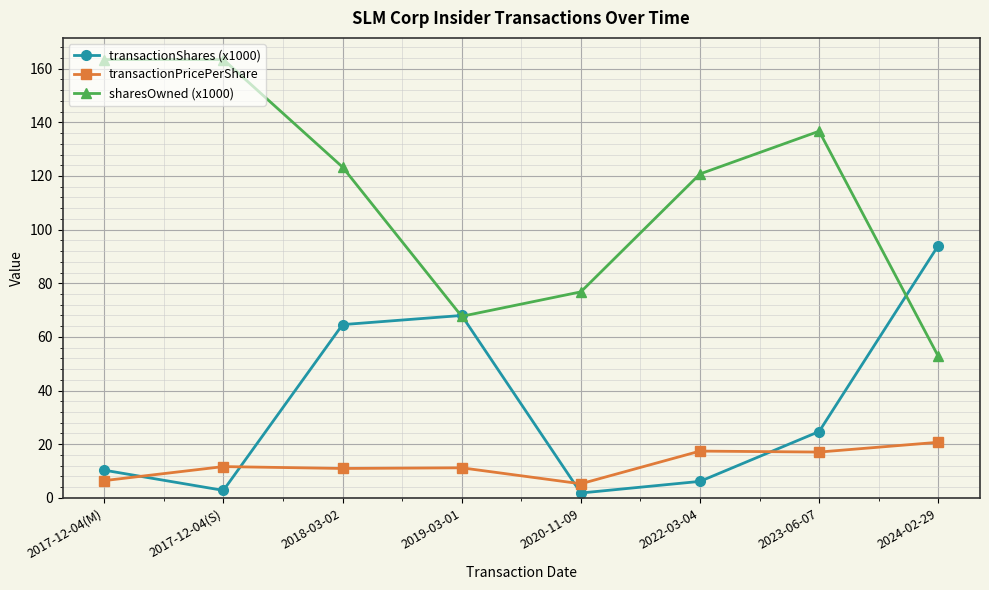

What position from the right is 2023-06-07?

2